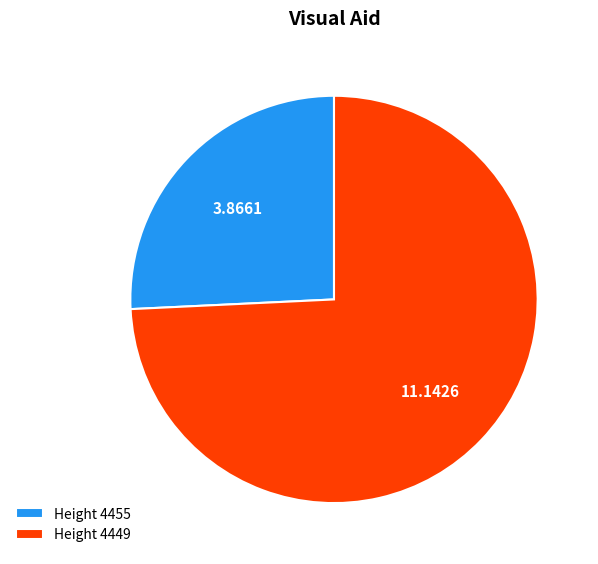

Is the sum of Height 4455 and Height 4449 greater than half?

Yes